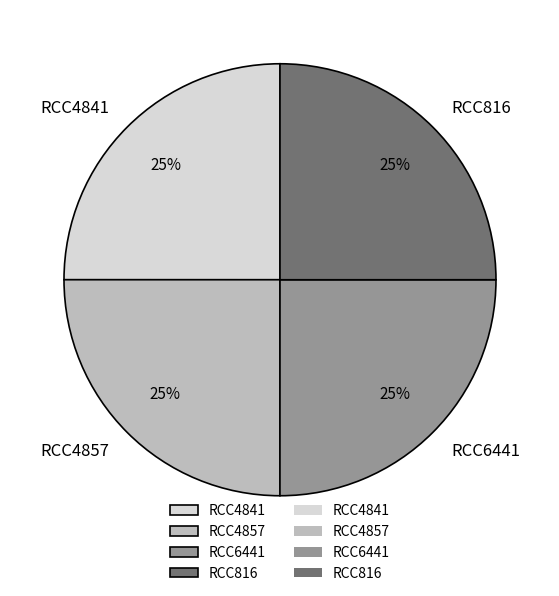

What is the ratio of the value at RCC816 to the value at RCC6441?

1.0